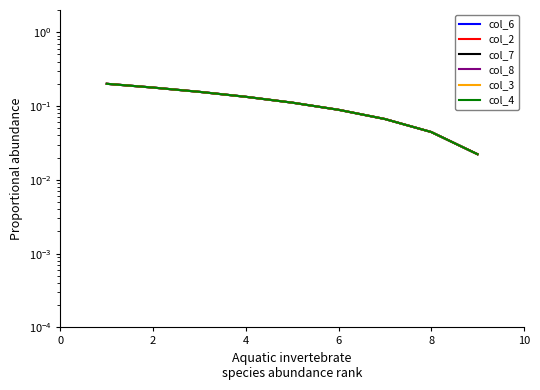

What is the sum of all col_2 values?

1.0